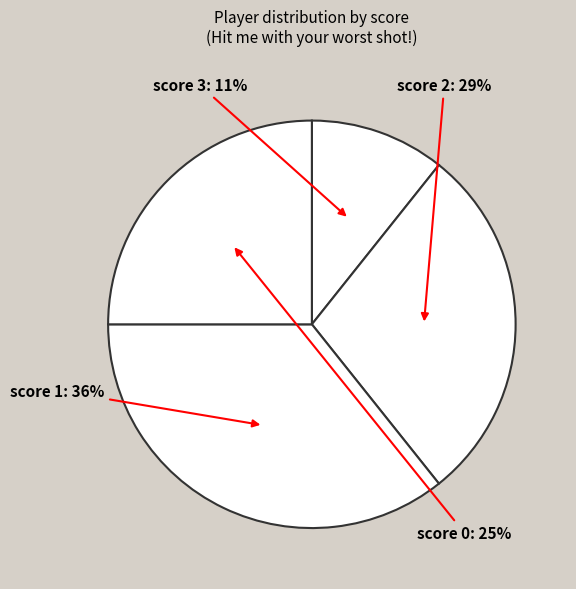

Is score 1 the majority of the pie?

No